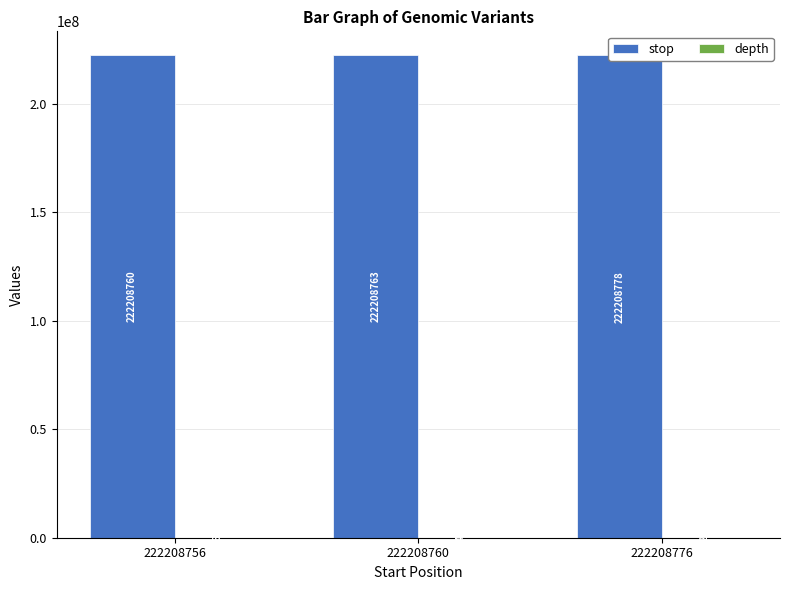

Is the value of stop at 222208756 greater than the value of depth at 222208760?

Yes